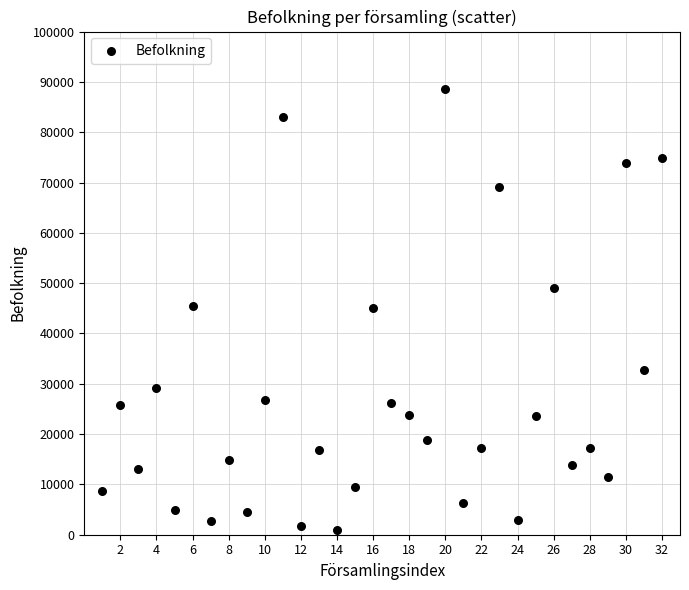

What is the range of Y values (max minus min)?

87692